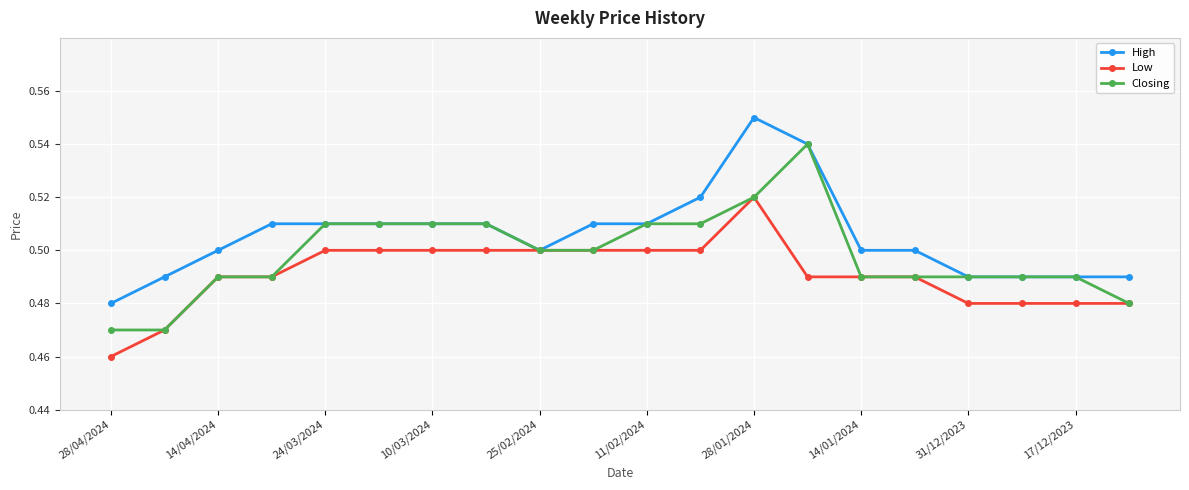

Count the number of data series in this chart.

3